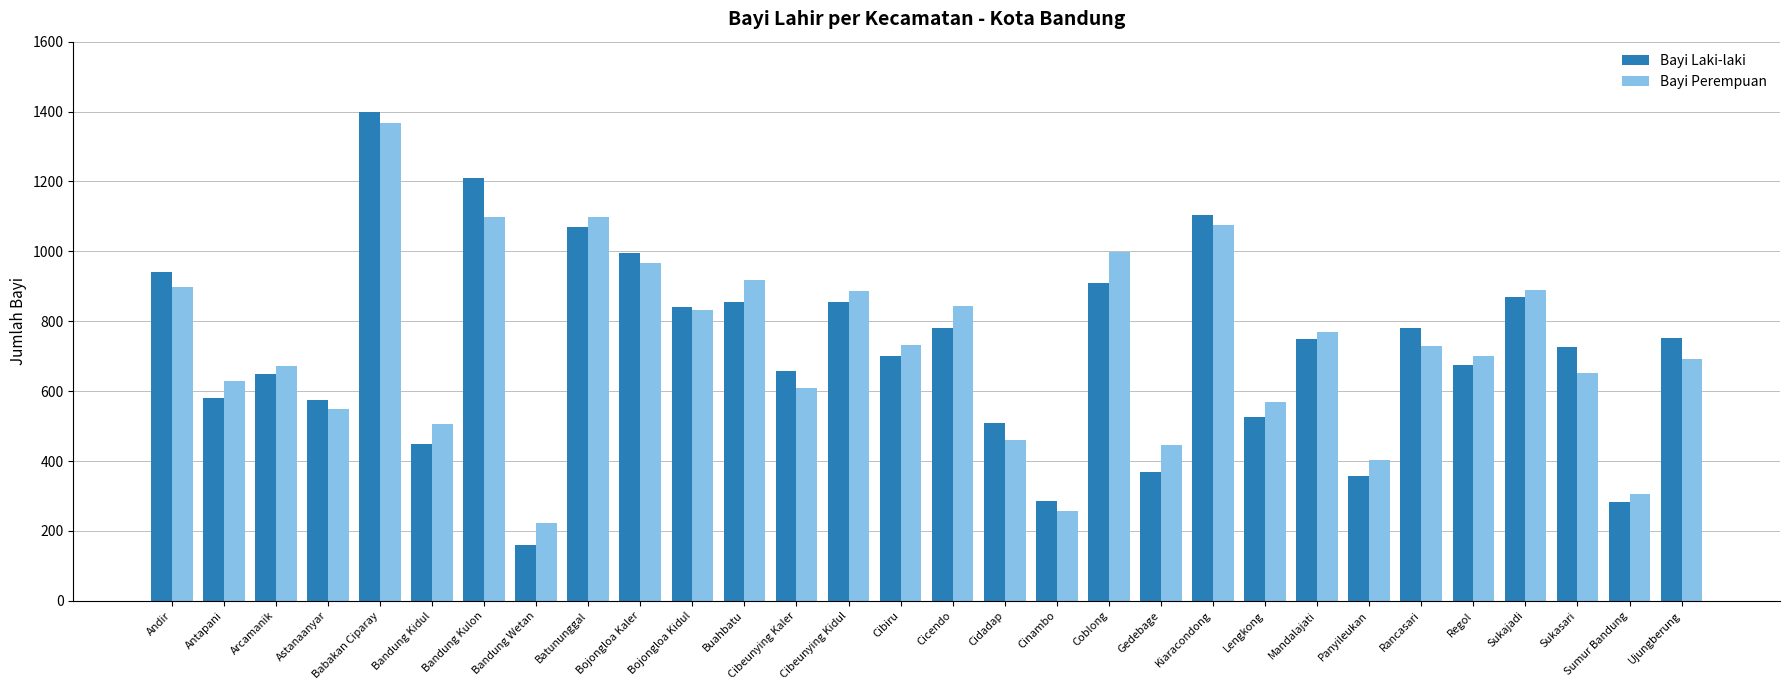

At which category is the sum across all series the highest?

Babakan Ciparay